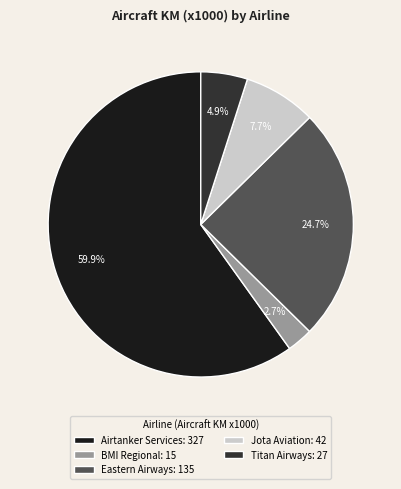

Does any single category account for the majority?

Yes